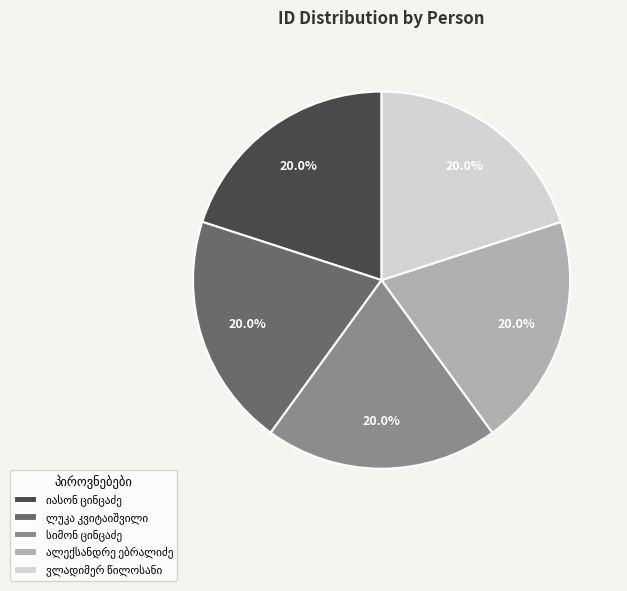

Does any single category account for the majority?

No